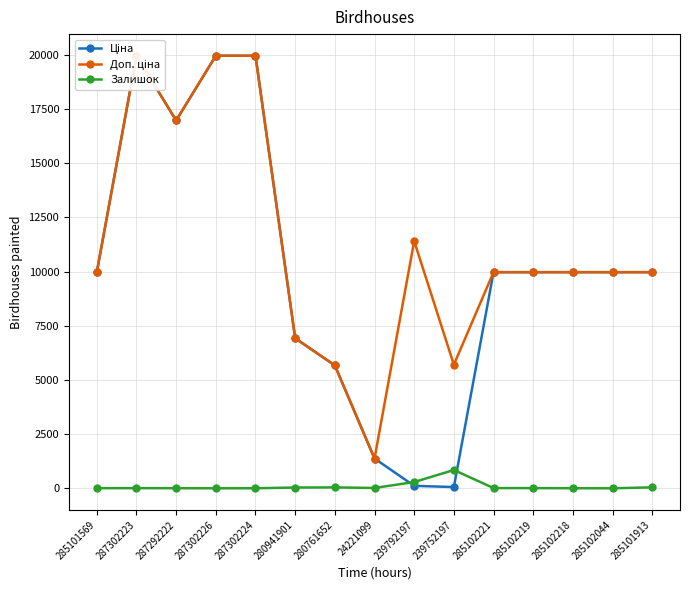

Is it true that Залишок equals 1.0 at 287302226?

True